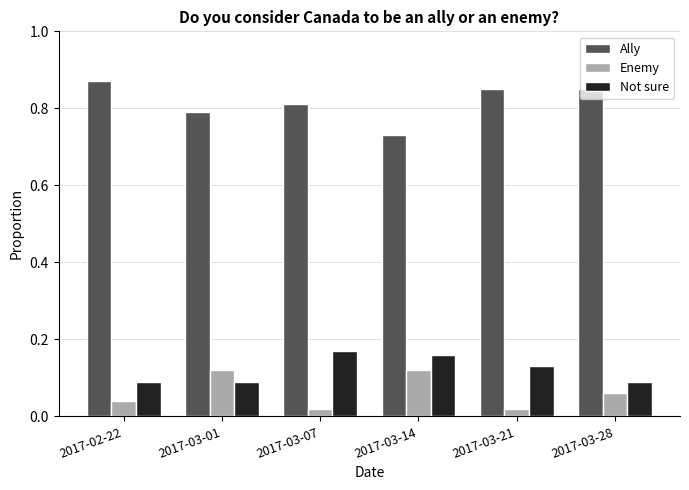

What is the total value across all series at 2017-02-22?

1.0